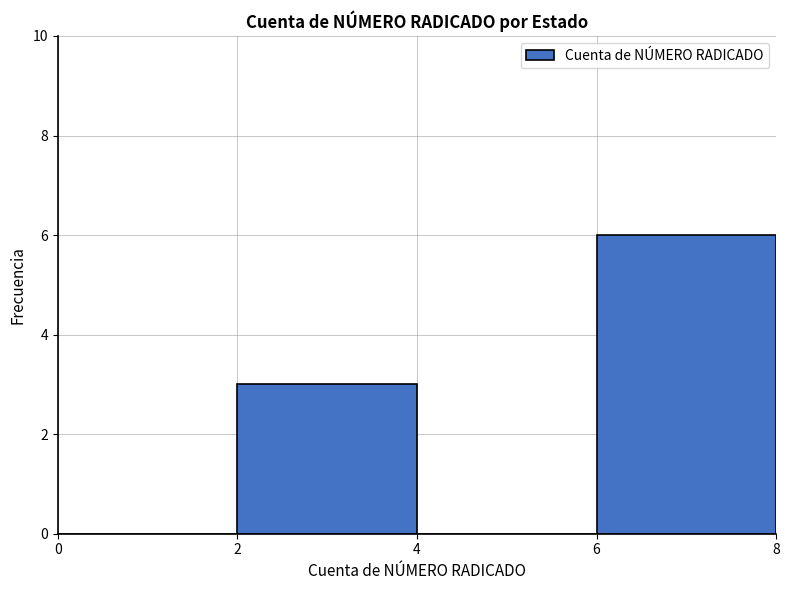

Reading left to right, transcribe this chart: for each bar, give the range it covers on the x-axis and its height. The values are not printed on the chart, so give them approximately, as read against the axis.

0 to 2: 0
2 to 4: 3
4 to 6: 0
6 to 8: 6